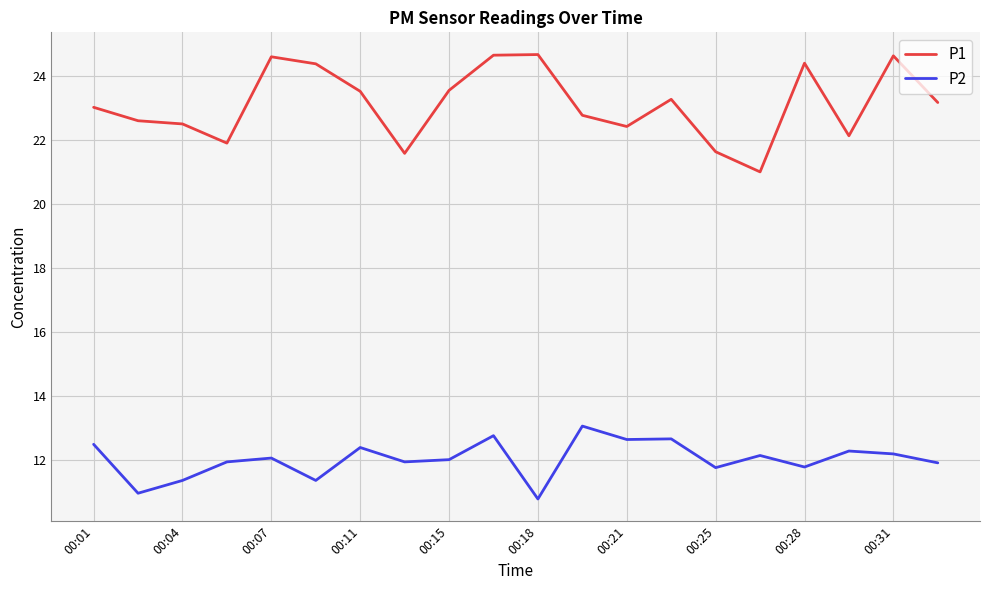

What is the maximum value shown in the chart?

24.7